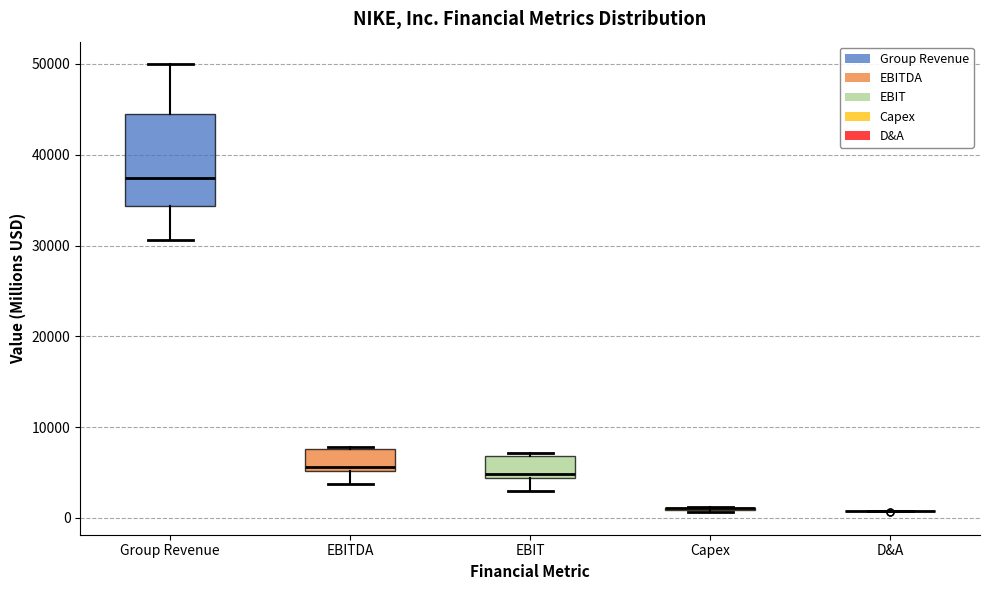

Comparing the boxes themselves (not the whiskers), which one is the tallest?

Group Revenue